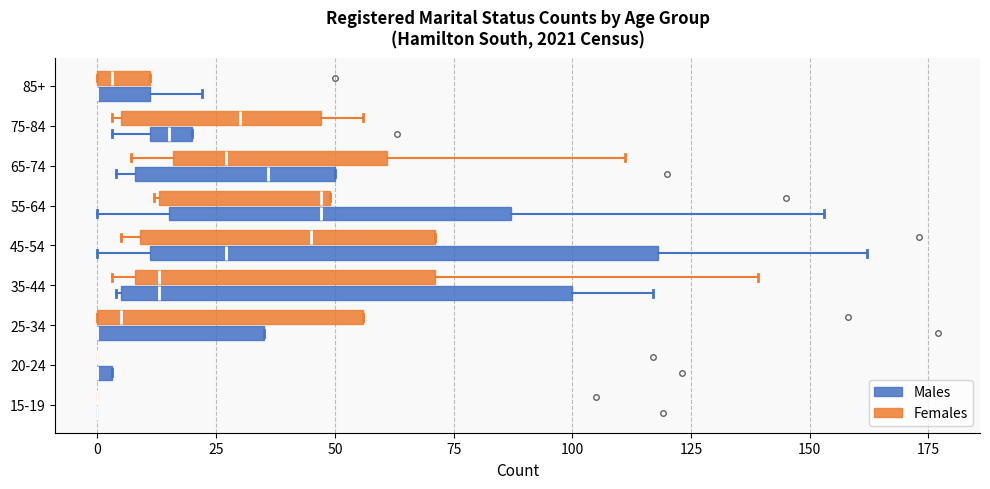

Comparing the boxes themselves (not the whiskers), which one is the widest?

45-54 (Males)